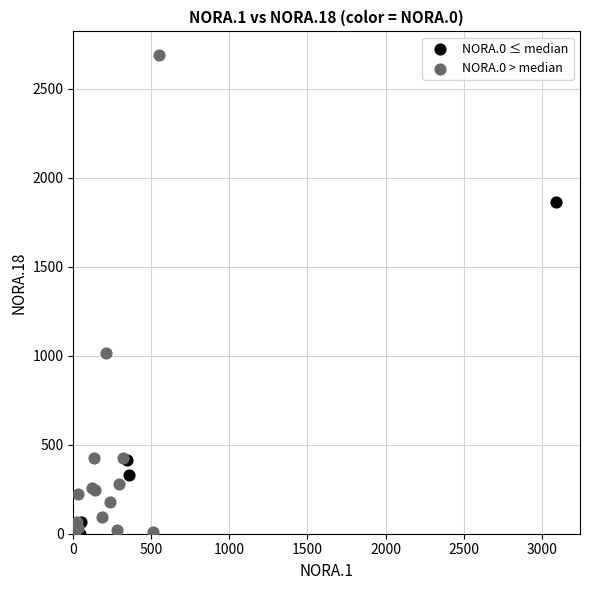

What are all the series names shown in the legend?

NORA.0 ≤ median, NORA.0 > median